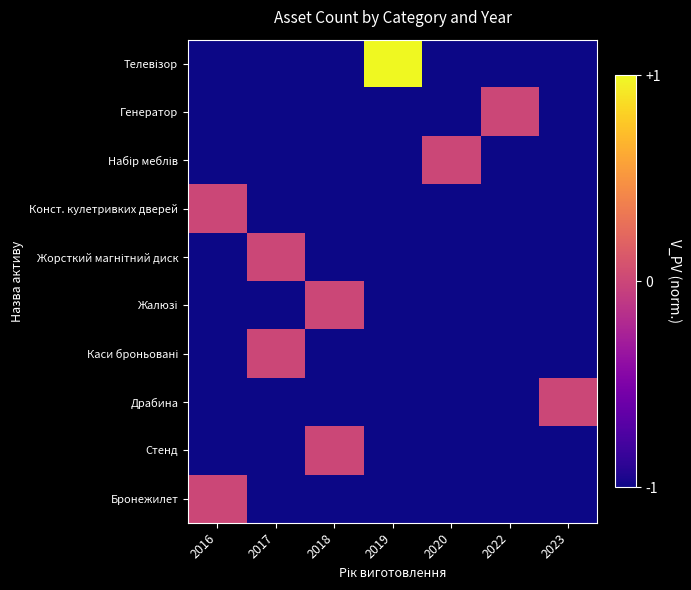

How many categories are shown in the chart?

7